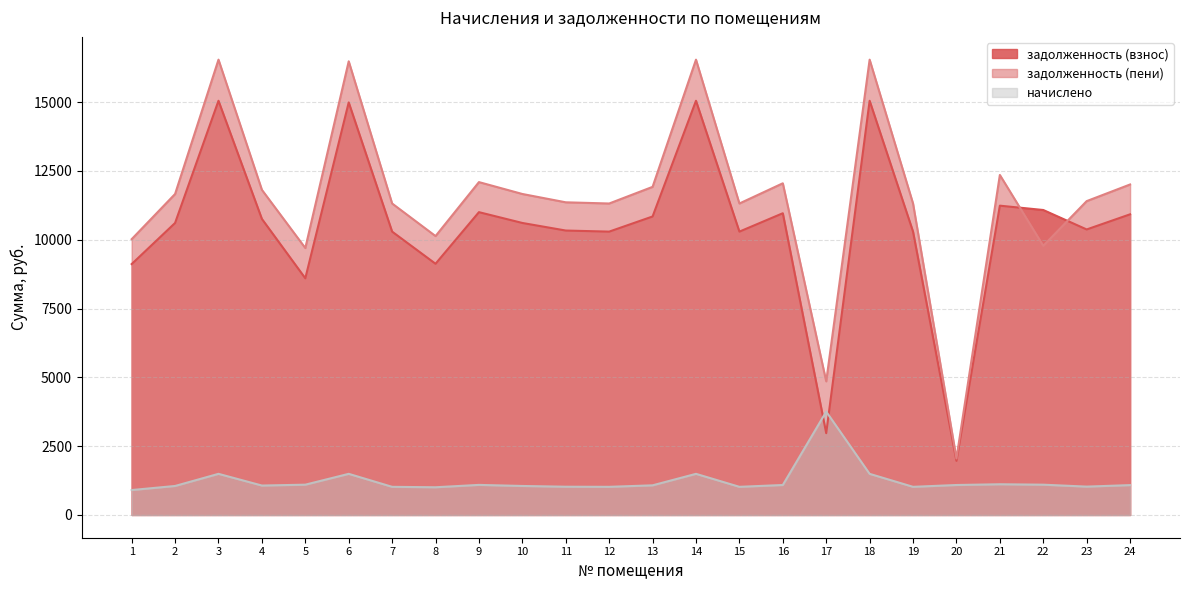

How many times do задолженность (взнос) and начислено cross each other?

2